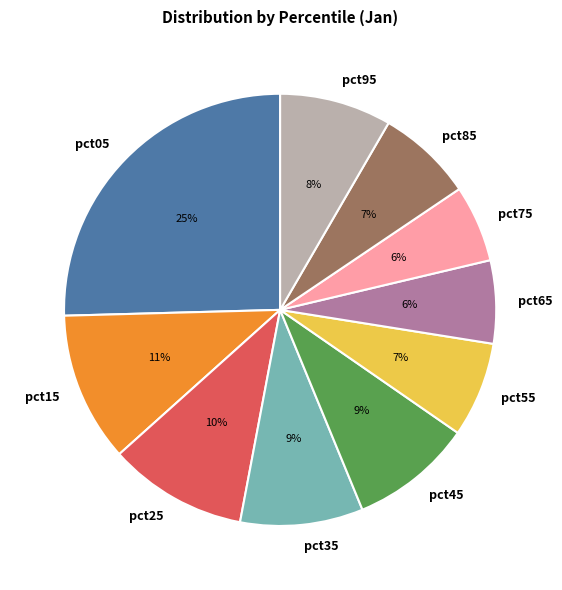

What is the largest slice in the pie chart?

pct05